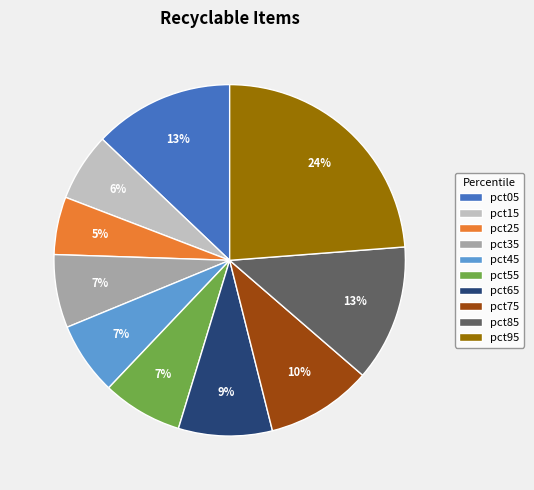

Does pct75 account for over 50% of the chart?

No